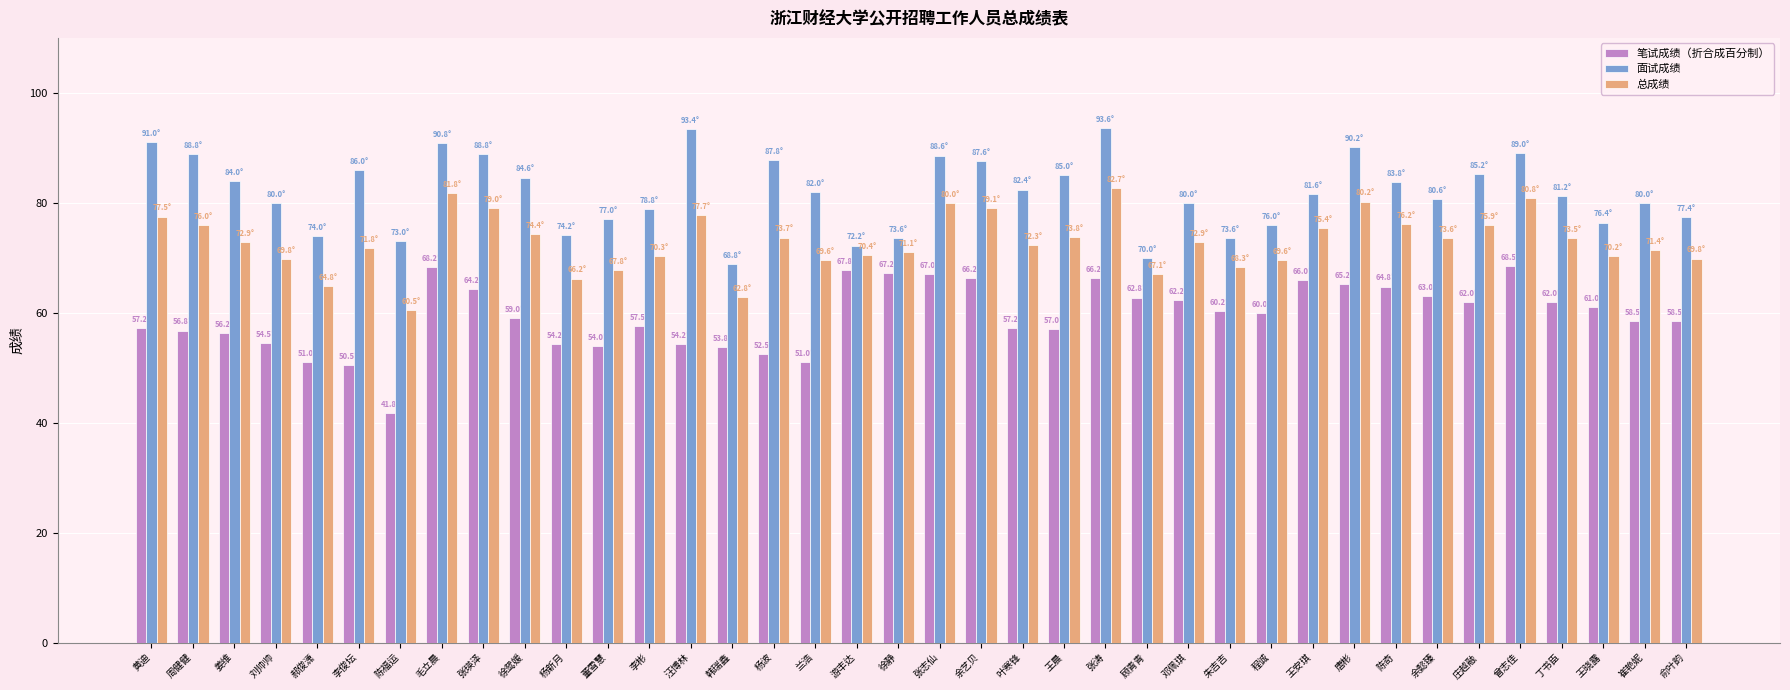

Rank the series at 崔艳妮 from lowest to highest value.

笔试成绩（折合成百分制）, 总成绩, 面试成绩